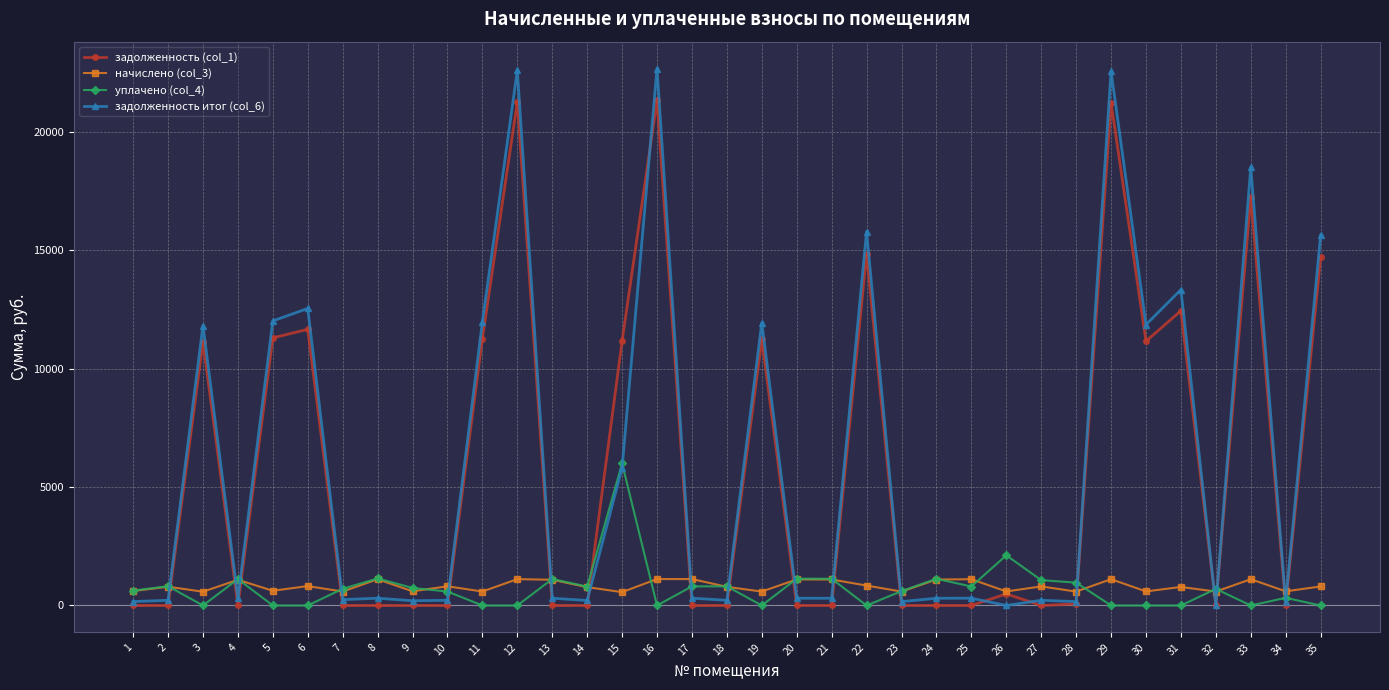

Count the number of categories in the chart.

35